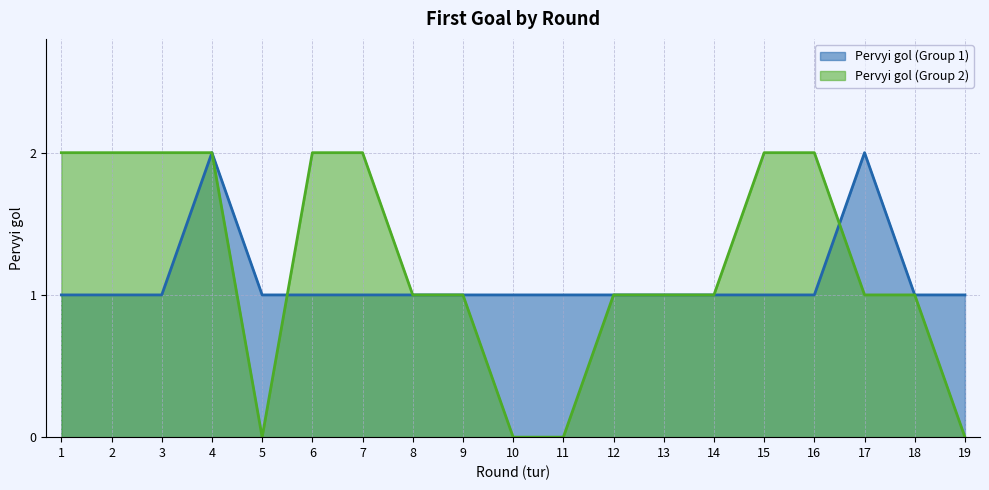

What is the difference between the maximum and second lowest values in the Pervyi gol (Group 1) series?

1